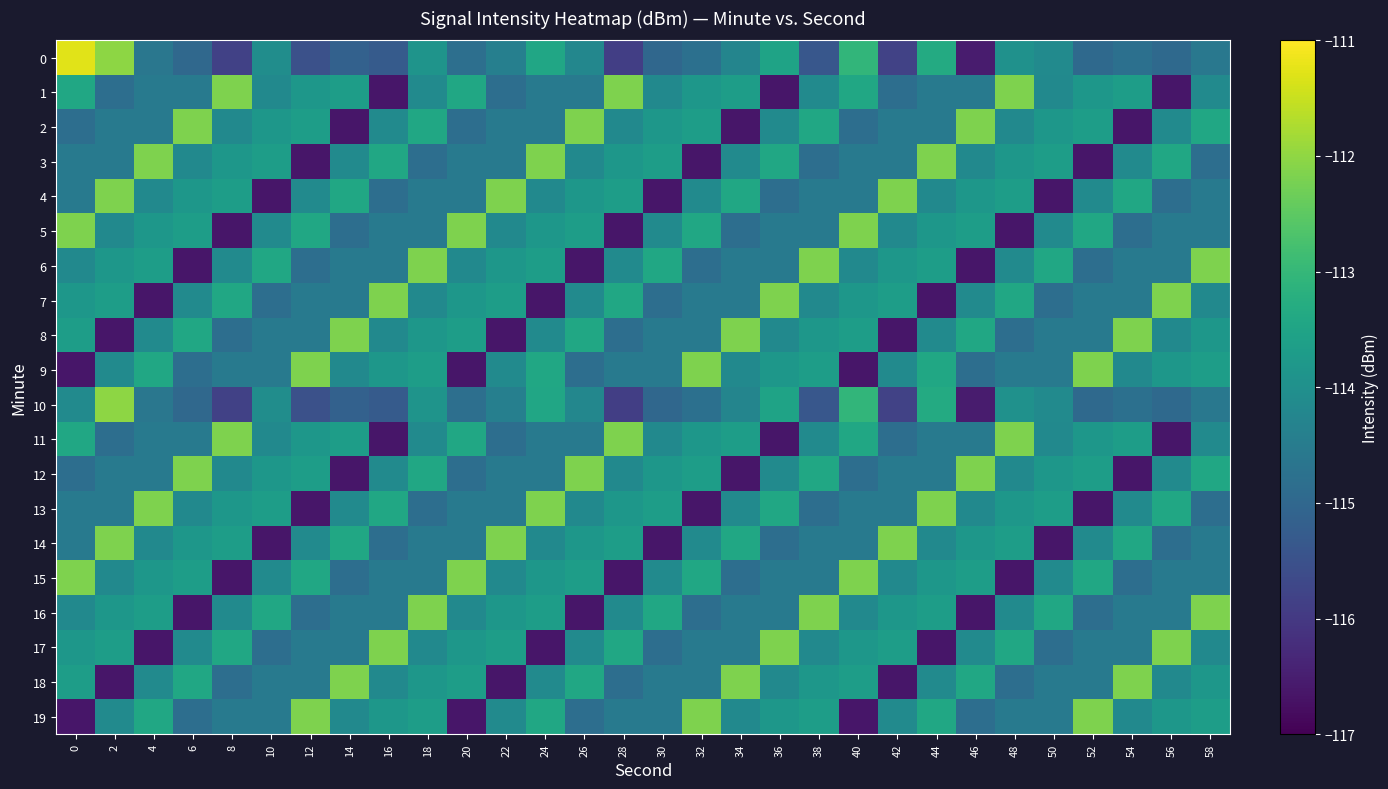

What is the spread (max minus min) of values at 26?

4.5